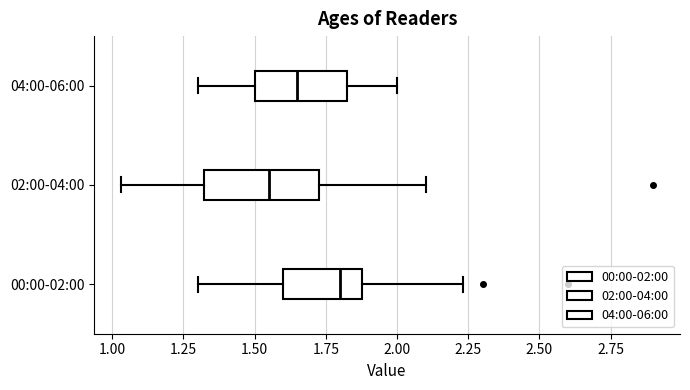

Comparing the boxes themselves (not the whiskers), which one is the widest?

02:00-04:00